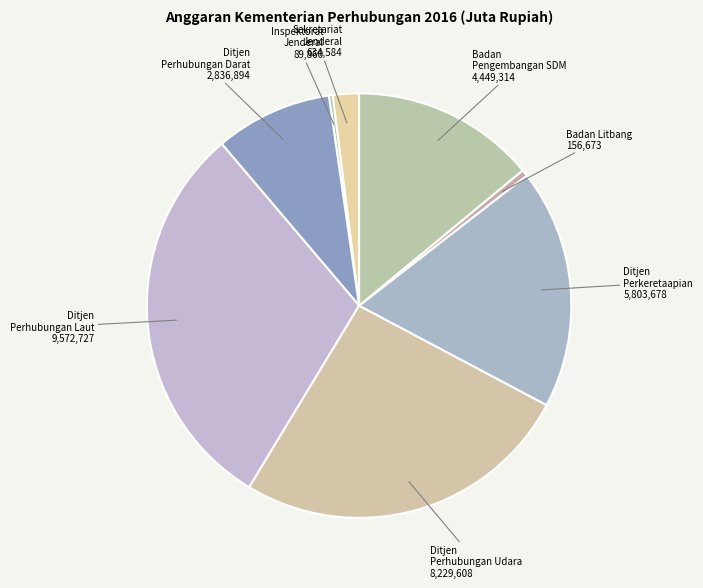

Count the number of slices in the pie.

8